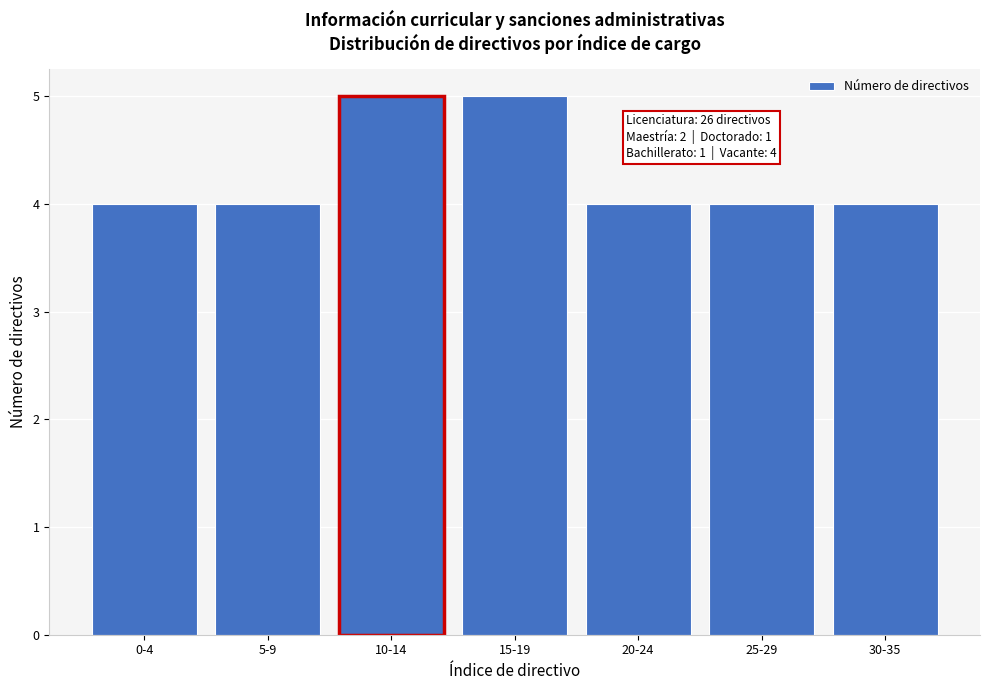

Reading left to right, transcribe all the data shown in this chart.

0-4=4	5-9=4	10-14=5	15-19=5	20-24=4	25-29=4	30-35=4